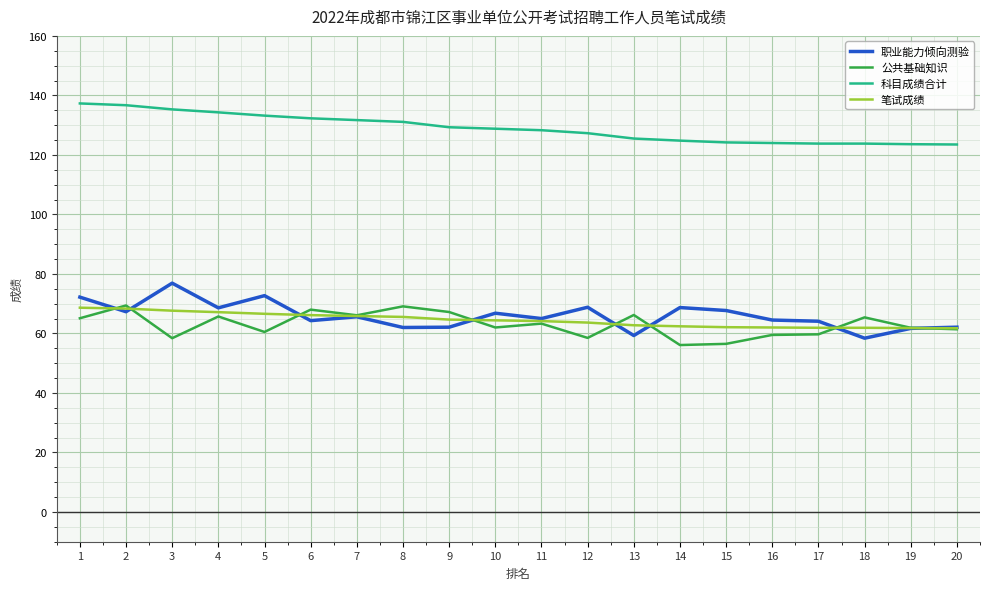

What is the difference between the 职业能力倾向测验 values at 15 and 19?

6.0